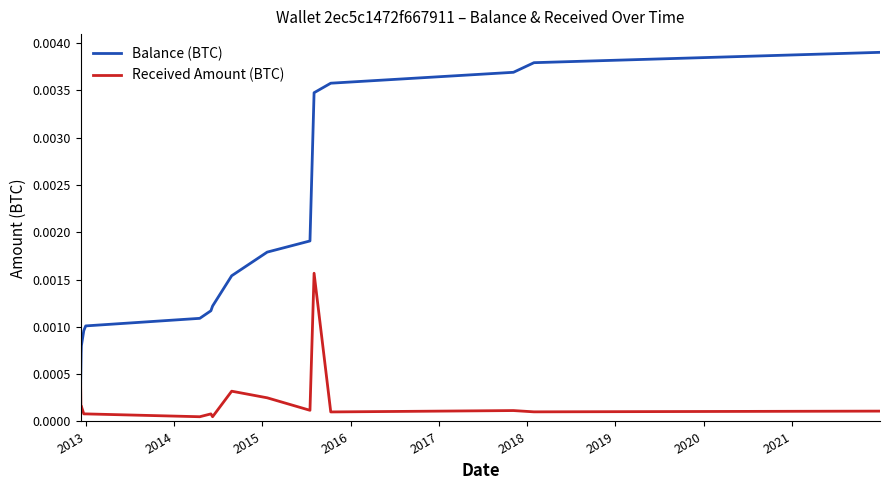

Which series has the largest total across all categories?

Balance (BTC)